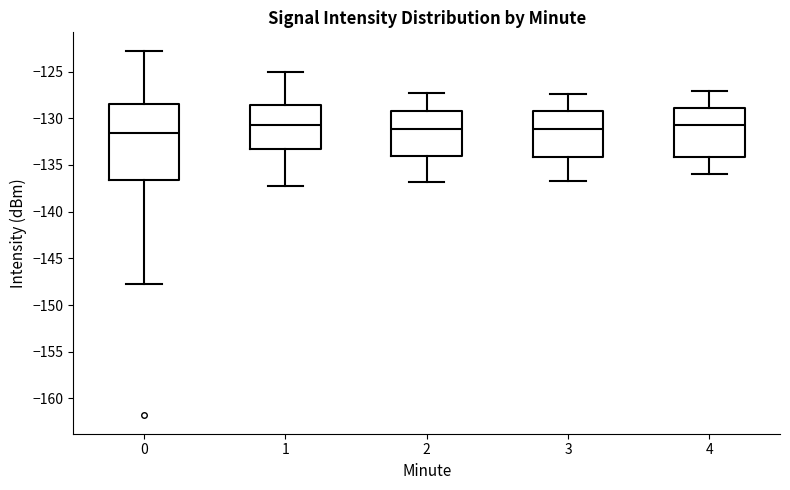

Reading left to right, transcribe this box plot: for each box, give where its median line is, the range the box spans, and where its two whiskers end, as read against the y-axis. The values are not printed on the chart, so give them approximately, as read against the axis.

0: median -131.5, box -136.5 to -128.5, whiskers -147.5 to -123.0
1: median -131.0, box -133.5 to -128.5, whiskers -137.5 to -125.0
2: median -131.0, box -134.0 to -129.0, whiskers -137.0 to -127.5
3: median -131.0, box -134.0 to -129.0, whiskers -136.5 to -127.5
4: median -130.5, box -134.0 to -129.0, whiskers -136.0 to -127.0